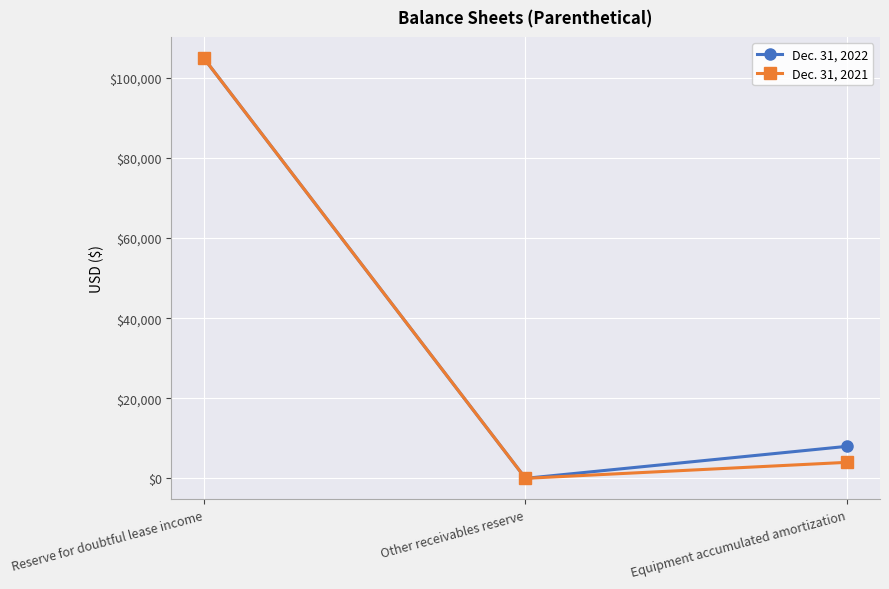

What is the sum of the Dec. 31, 2021 values at Other receivables reserve and Reserve for doubtful lease income?

105000